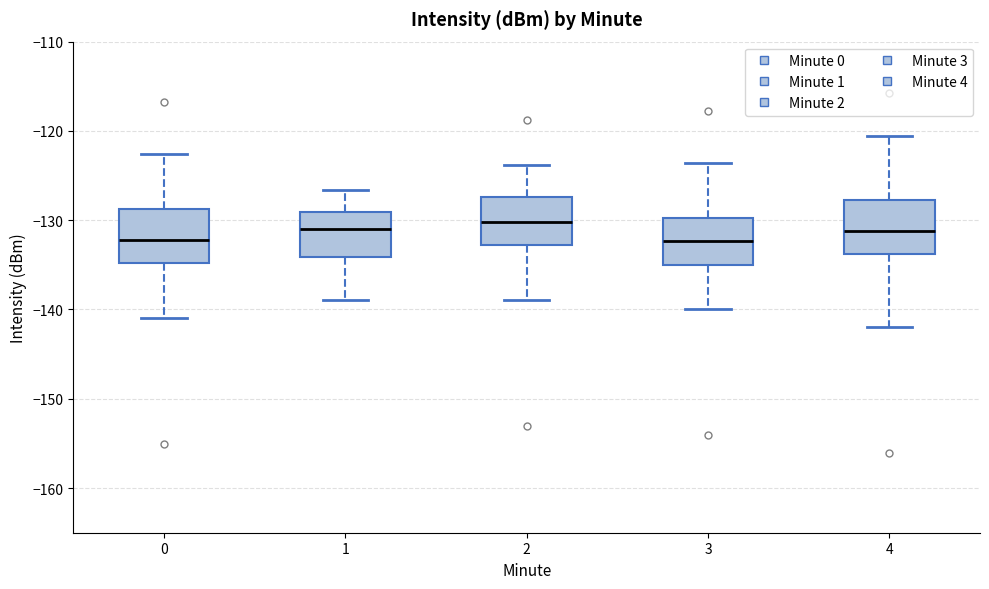

Where does the upper whisker of the box at x = 0 end on the y-axis? The values are not printed on the chart, so give them approximately, as read against the axis.

-123